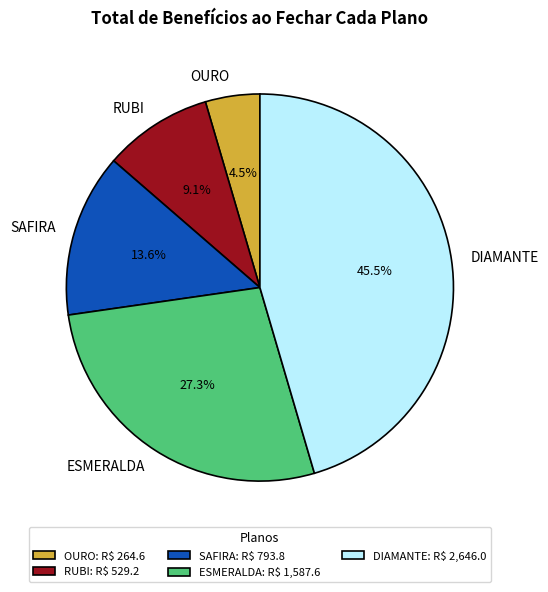

What percentage is NOT represented by ESMERALDA?

72.7%